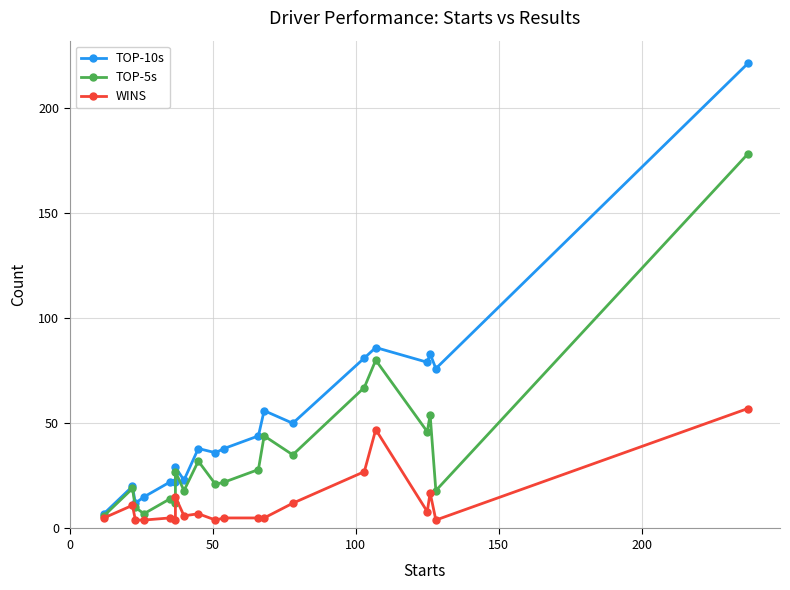

Reading left to right, list all the values displayed in this chart.

TOP-10s: 7	20	12	15	22	22	29	23	38	36	38	44	56	50	81	86	79	83	76	221
TOP-5s: 6	19	10	7	14	12	27	18	32	21	22	28	44	35	67	80	46	54	18	178
WINS: 5	11	4	4	5	4	15	6	7	4	5	5	5	12	27	47	8	17	4	57